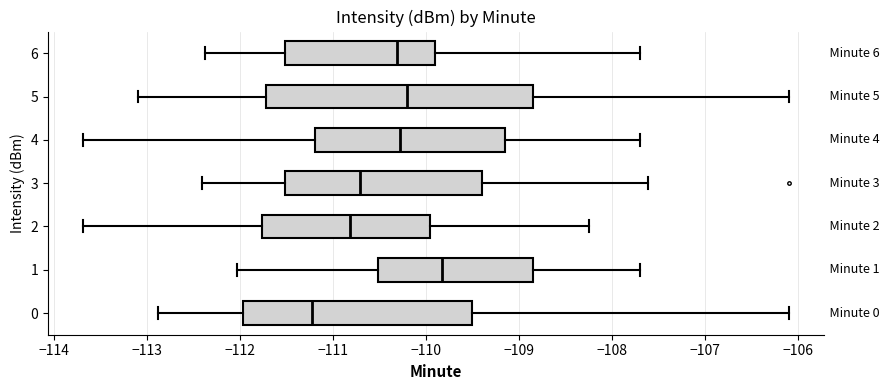

Where is the right edge of the box at y = 2 on the x-axis? The values are not printed on the chart, so give them approximately, as read against the axis.

-110.0